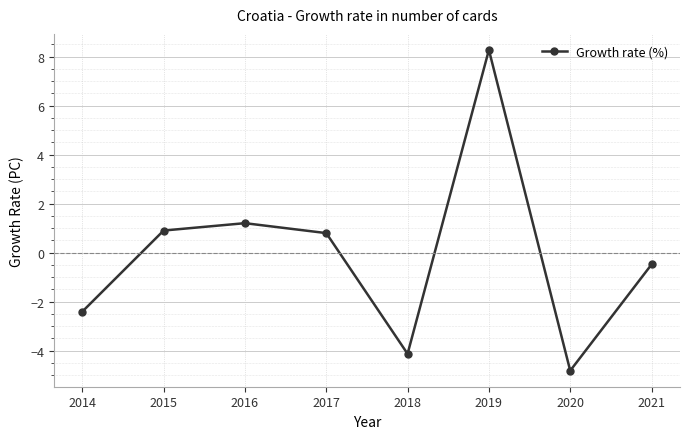

What is the ratio of the value at 2017 to the value at 2019?

0.1